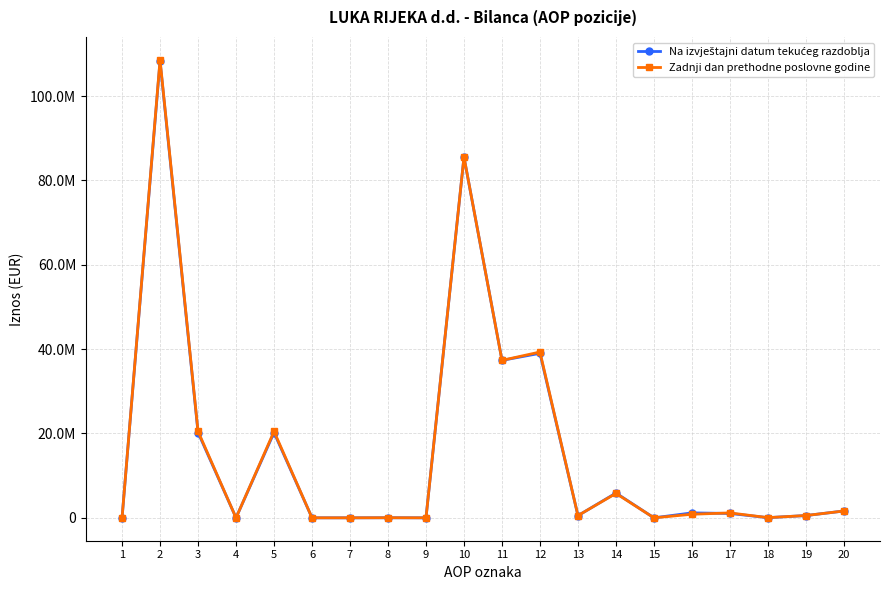

Is the value of Zadnji dan prethodne poslovne godine at 8 greater than the value of Na izvještajni datum tekućeg razdoblja at 10?

No